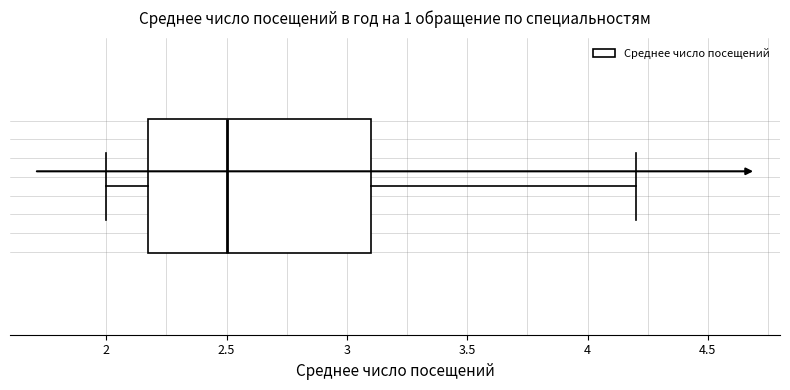

Where is the left edge of the box on the x-axis? The values are not printed on the chart, so give them approximately, as read against the axis.

2.2